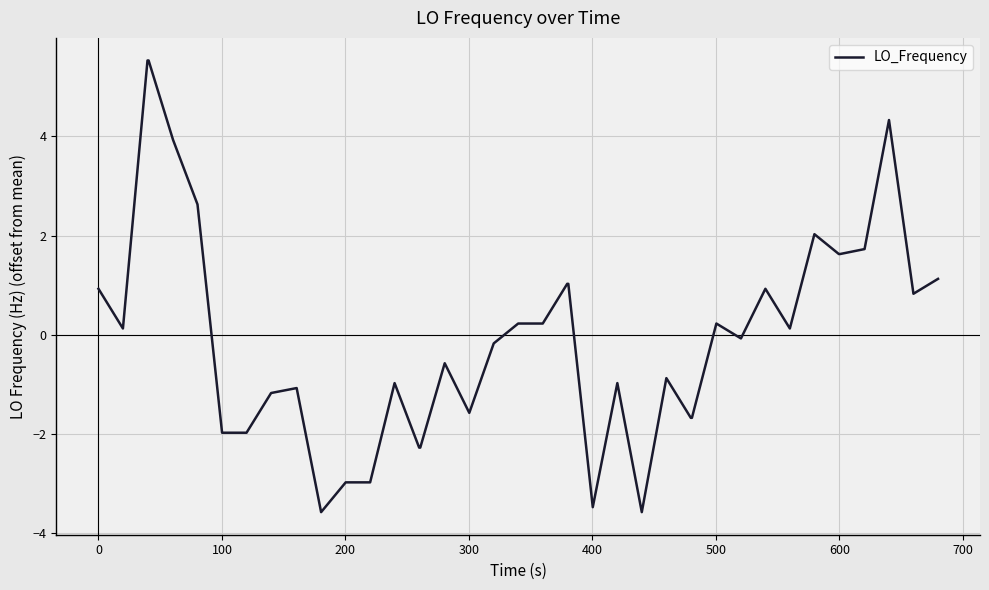

What is the maximum value shown in the chart?

5.5